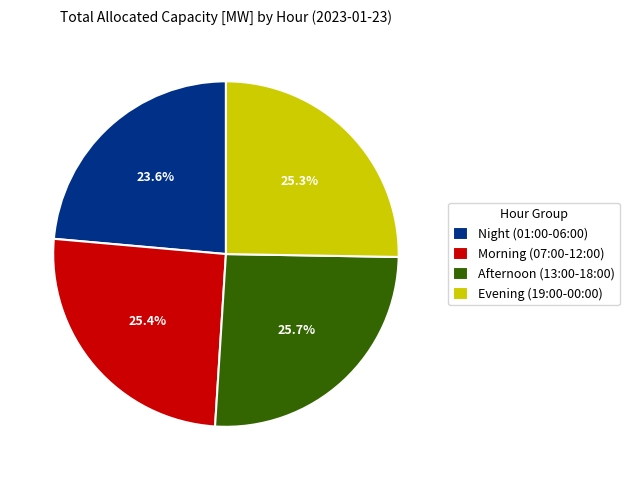

What is the ratio of the value at Morning (07:00-12:00) to the value at Evening (19:00-00:00)?

1.0